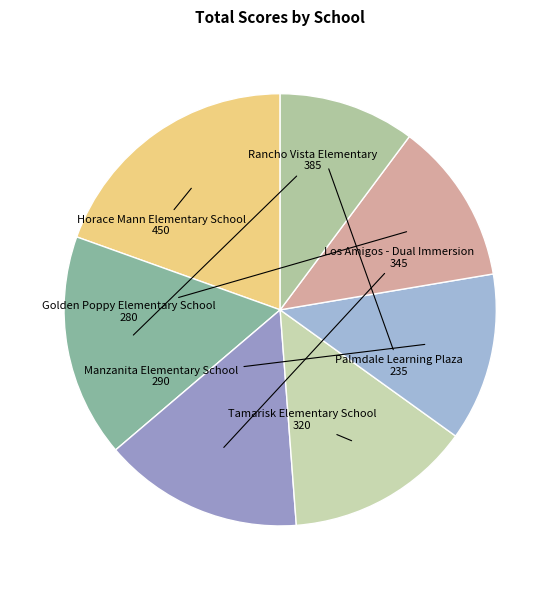

How many segments does this pie chart have?

7